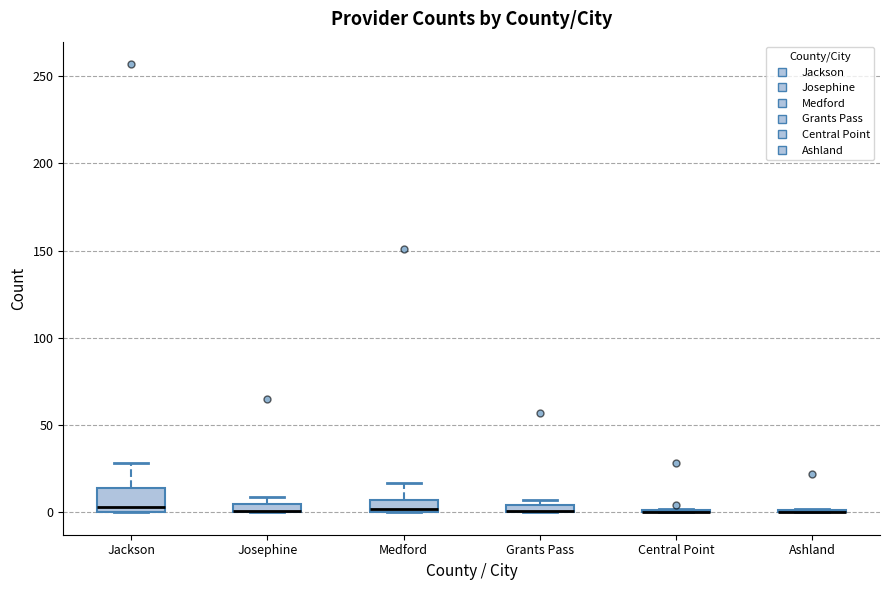

Comparing the boxes themselves (not the whiskers), which one is the tallest?

Jackson